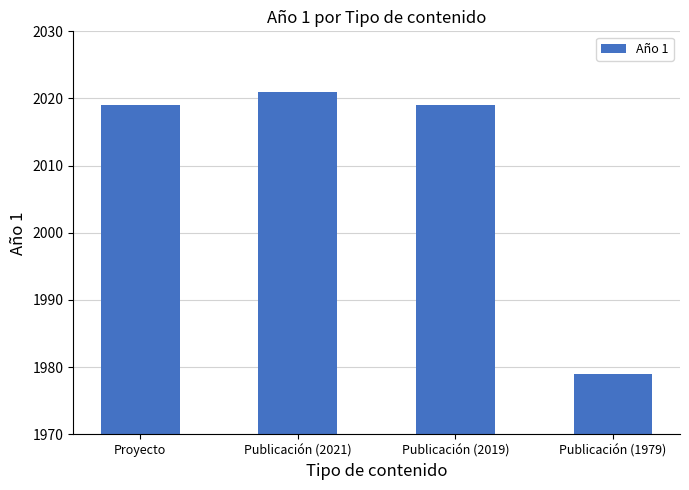

What is the approximate value at Proyecto, to the nearest 5?

2020